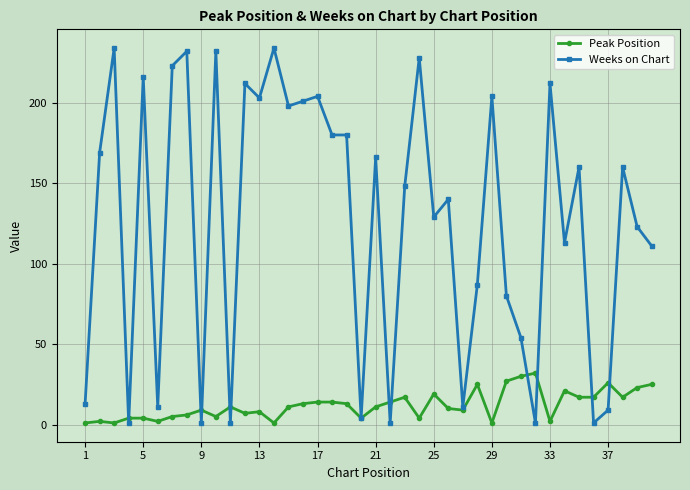

Does the chart have visible grid lines?

Yes